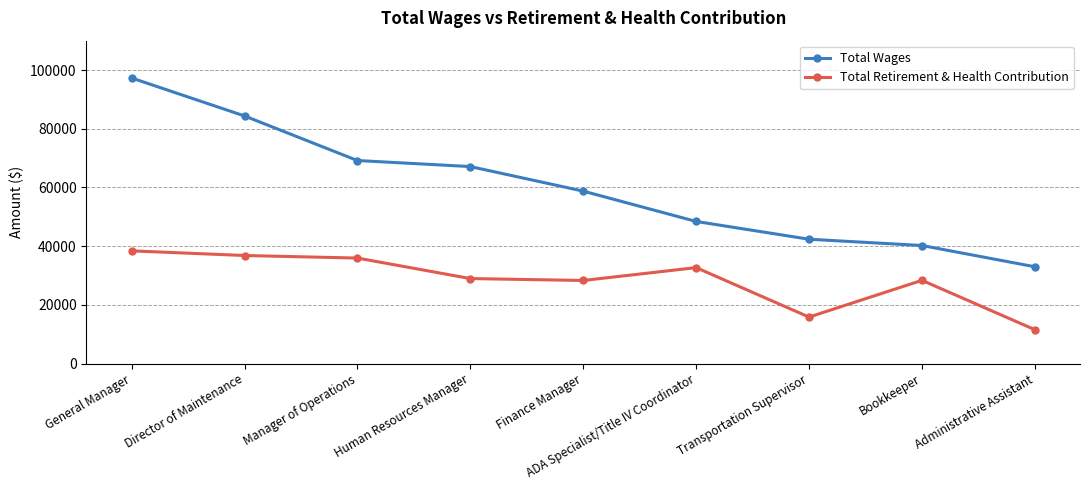

How many series are shown in this chart?

2